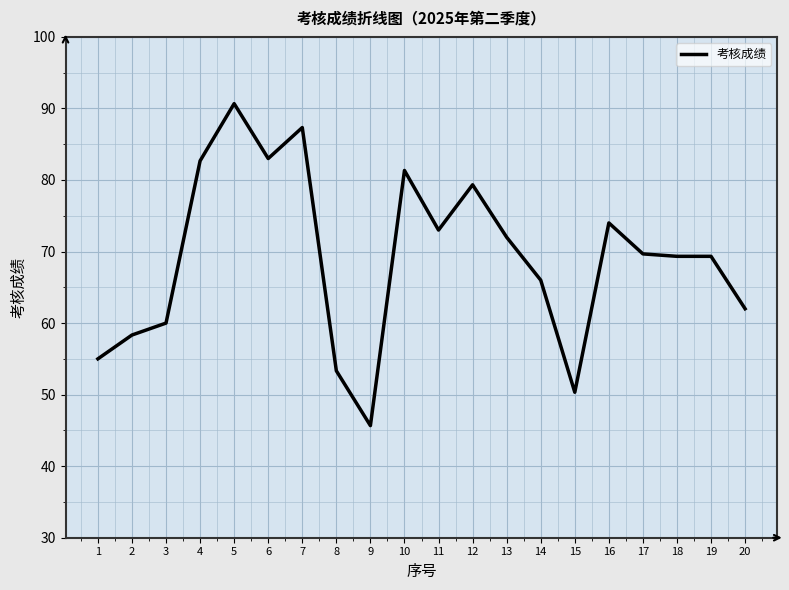

What is the approximate value at 20?

62.0